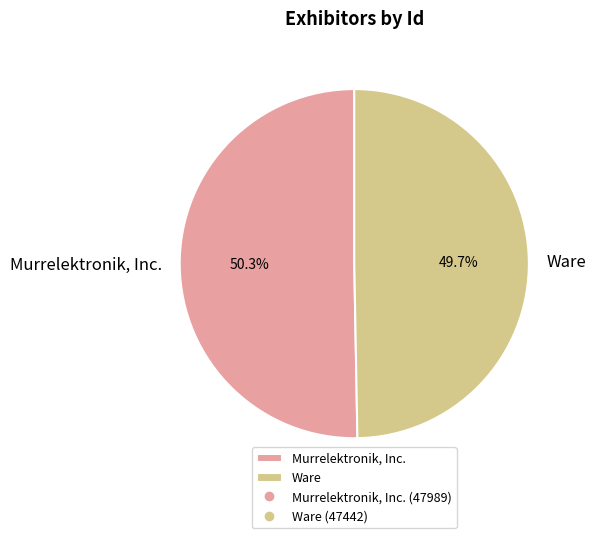

What portion of the pie excludes Murrelektronik, Inc.?

49.7%